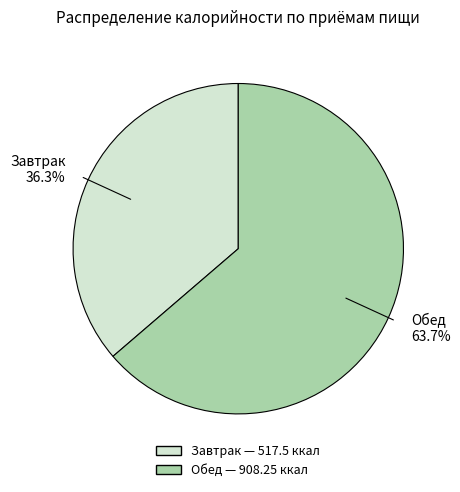

How many slices are in this pie chart?

2